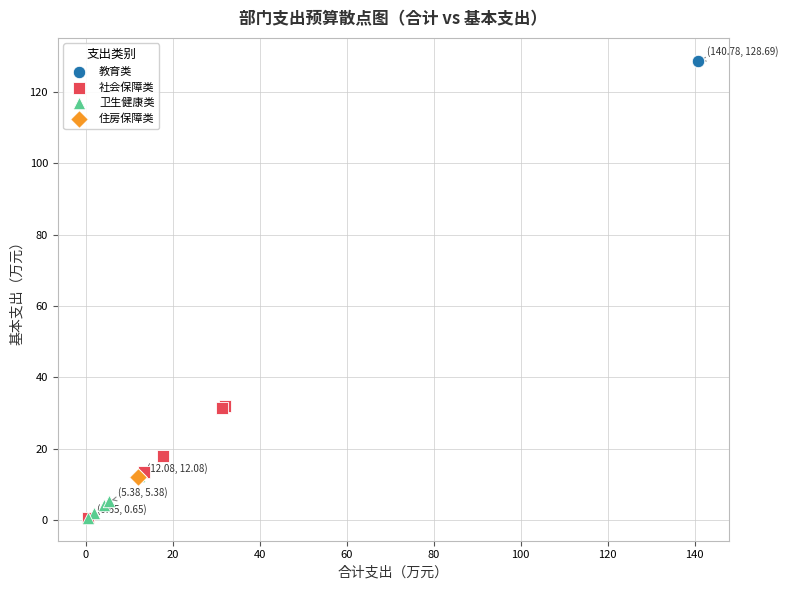

What are all the series names shown in the legend?

教育类, 社会保障类, 卫生健康类, 住房保障类